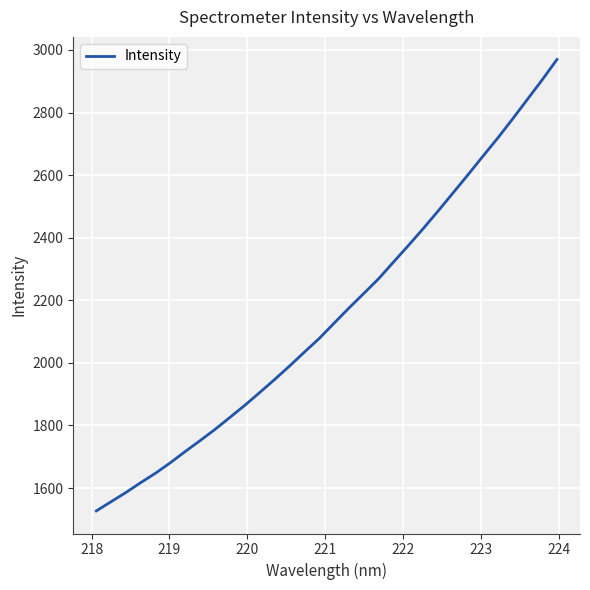

What is the greatest value displayed?

2969.7